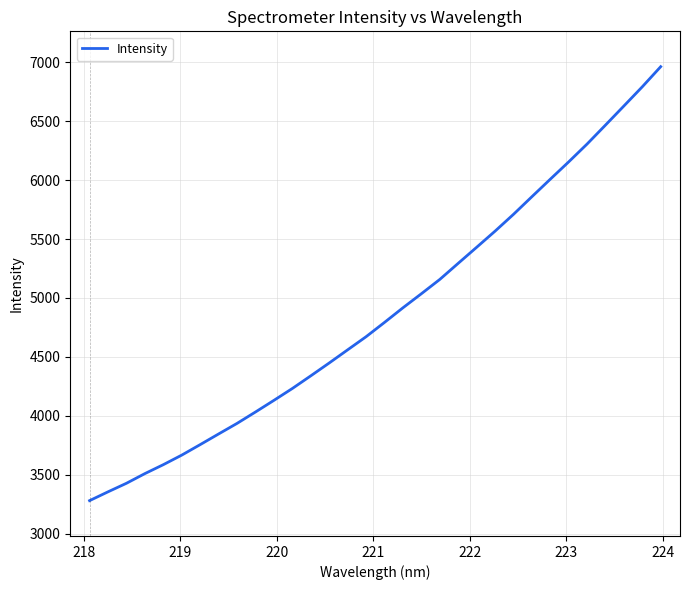

What is the smallest value displayed?

3279.8